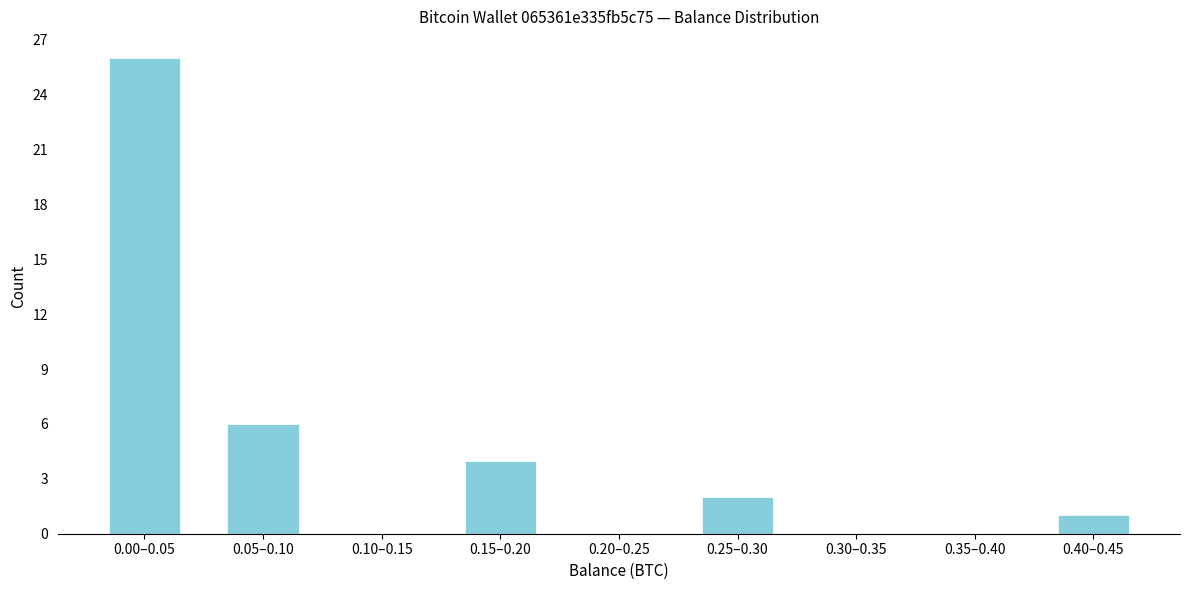

Reading left to right, transcribe all the data shown in this chart.

0.00–0.05=26	0.05–0.10=6	0.10–0.15=0	0.15–0.20=4	0.20–0.25=0	0.25–0.30=2	0.30–0.35=0	0.35–0.40=0	0.40–0.45=1